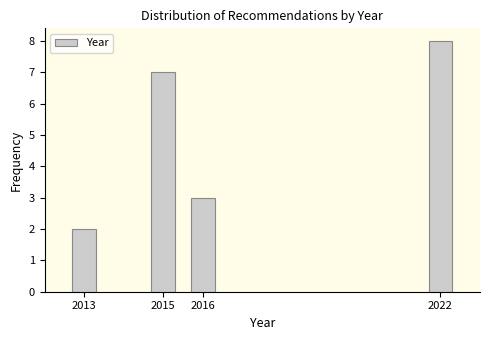

Reading left to right, what are all the values shown in this chart?

2	7	3	8